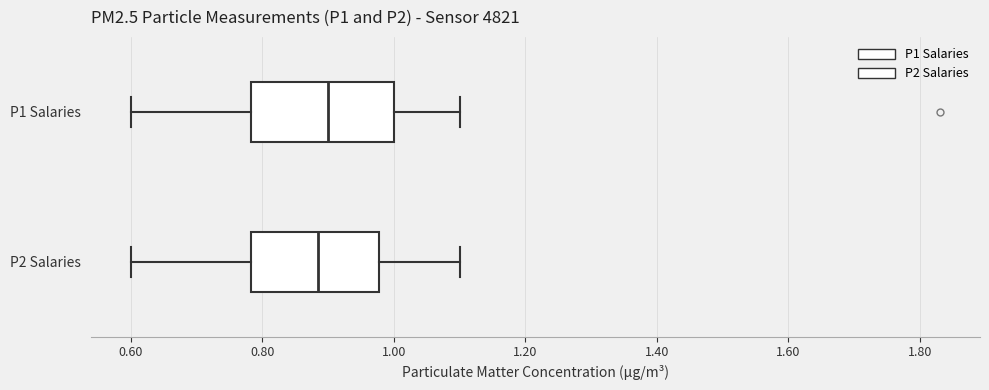

Reading bottom to top, read every box against the x-axis: the position of its median line, the range the box covers, and the ends of its whiskers. The values are not printed on the chart, so give them approximately, as read against the axis.

P2 Salaries: median 0.88, box 0.78 to 0.98, whiskers 0.60 to 1.10
P1 Salaries: median 0.90, box 0.78 to 1.00, whiskers 0.60 to 1.10